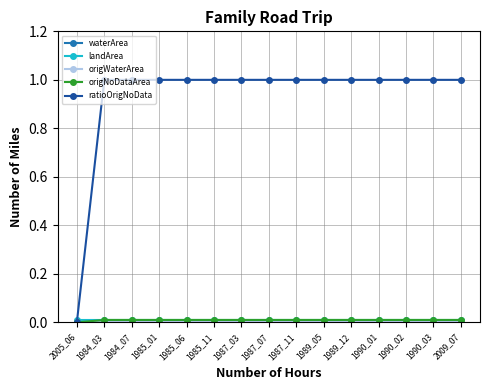

Is this an area chart (filled region under the line)?

No